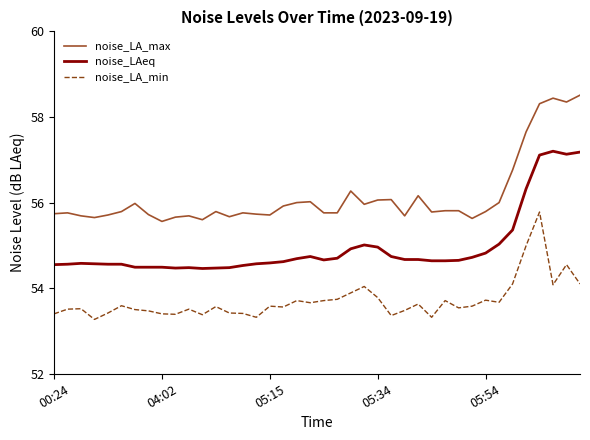

True or false: noise_LAeq and noise_LA_min intersect in this chart.

False